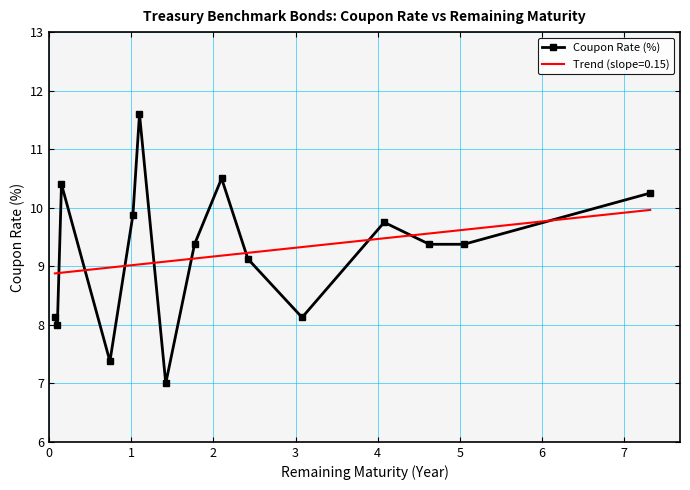

What is the value of the Coupon Rate (%) point at the 11th from the left?

8.1